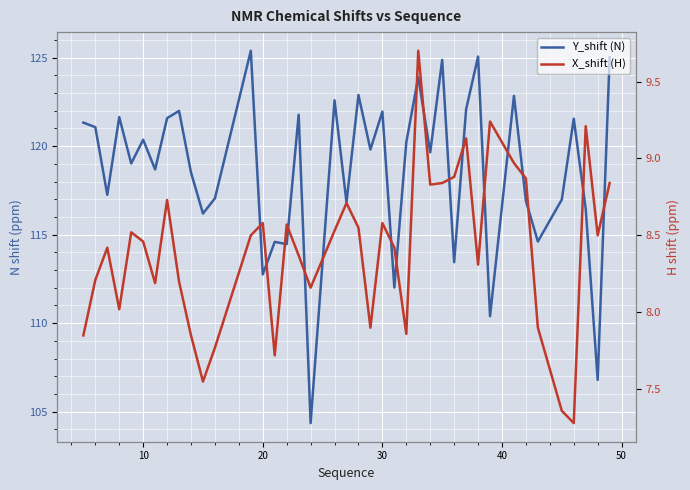

Reading left to right, transcribe all the data shown in this chart.

Y_shift (N): 121.3	121.1	117.2	121.6	119.0	120.4	118.7	121.6	122.0	118.5	116.2	117.0	125.4	112.8	114.6	114.5	121.8	104.3	122.6	116.8	122.9	119.8	122.0	112.0	120.2	123.9	119.7	124.9	113.4	122.1	125.1	110.4	122.8	116.9	114.6	117.0	121.5	116.5	106.8	125.0
X_shift (H): 7.8	8.2	8.4	8.0	8.5	8.5	8.2	8.7	8.2	7.8	7.5	7.8	8.5	8.6	7.7	8.6	8.4	8.2	8.5	8.7	8.6	7.9	8.6	8.4	7.9	9.7	8.8	8.8	8.9	9.1	8.3	9.2	9.0	8.9	7.9	7.4	7.3	9.2	8.5	8.8